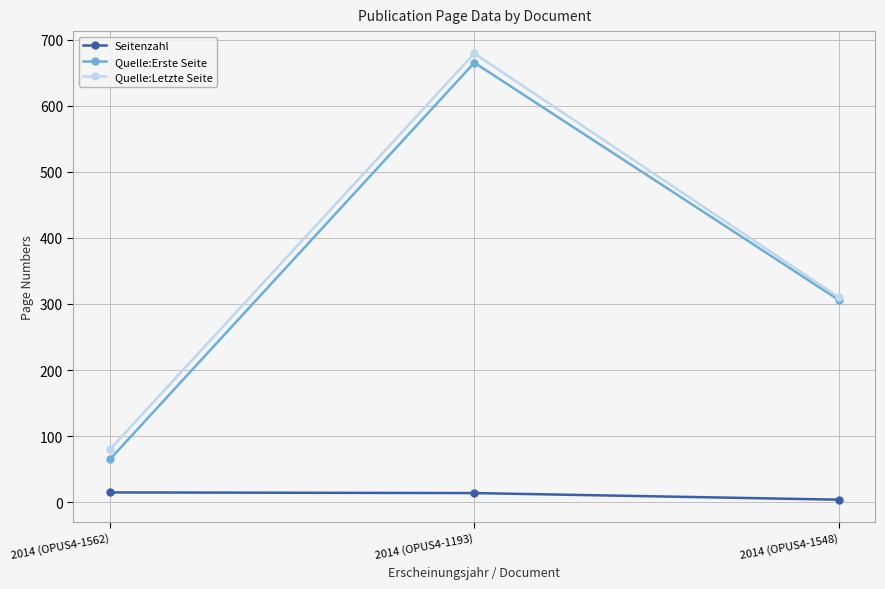

Is it true that Quelle:Erste Seite equals 277 at 2014 (OPUS4-1193)?

False